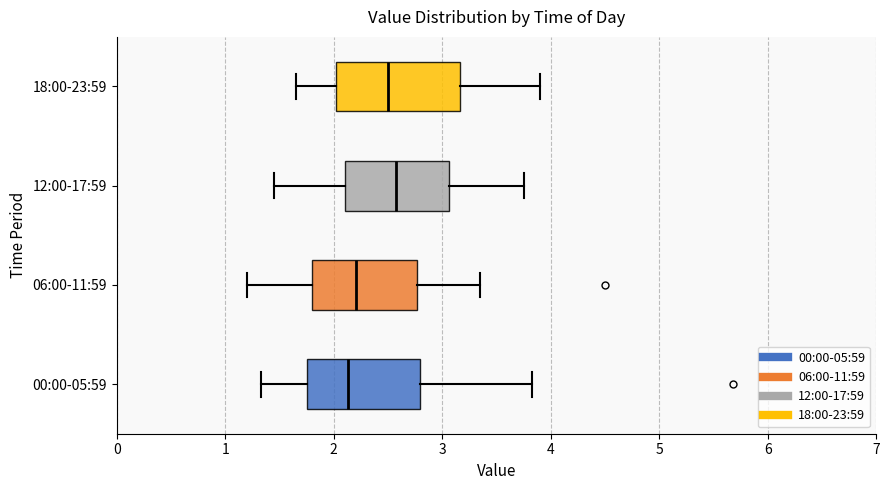

Reading bottom to top, transcribe this box plot: for each box, give where its median line is, the range the box spans, and where its two whiskers end, as read against the x-axis. The values are not printed on the chart, so give them approximately, as read against the axis.

00:00-05:59: median 2.1, box 1.8 to 2.8, whiskers 1.3 to 3.8
06:00-11:59: median 2.2, box 1.8 to 2.8, whiskers 1.2 to 3.4
12:00-17:59: median 2.6, box 2.1 to 3.1, whiskers 1.5 to 3.8
18:00-23:59: median 2.5, box 2.0 to 3.2, whiskers 1.7 to 3.9